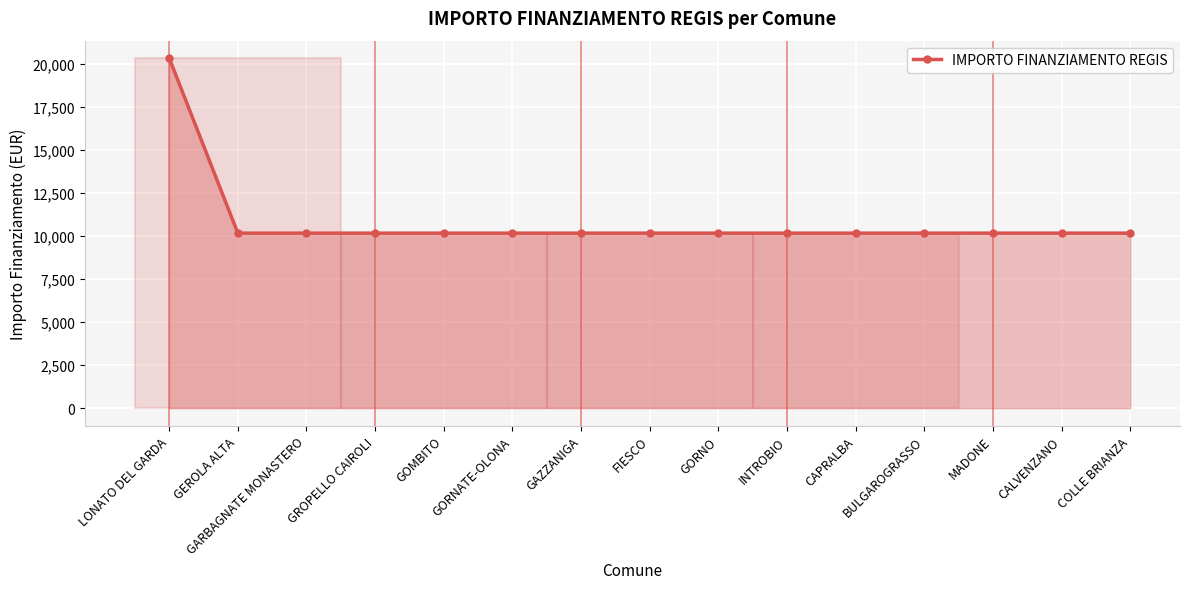

The value at GROPELLO CAIROLI is 10172. True or false?

True